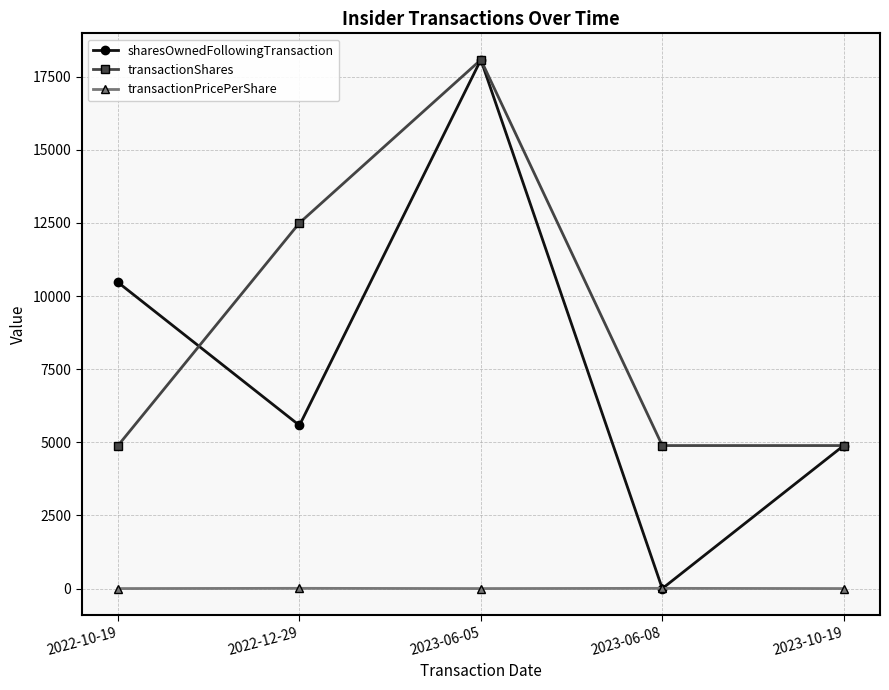

The value of transactionShares at 2023-10-19 is 4889.0. True or false?

True